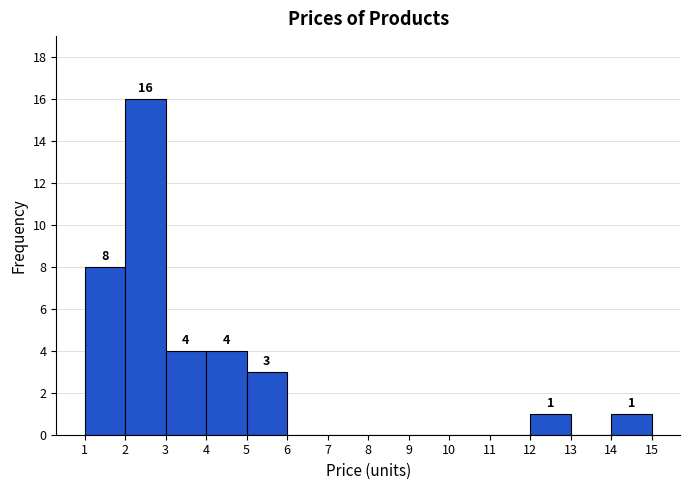

Which range on the x-axis has the tallest bar?

2 to 3